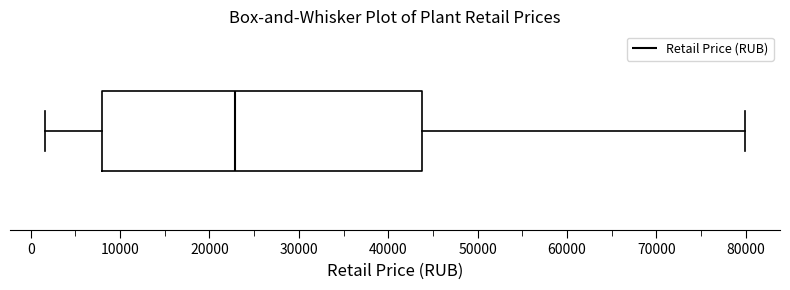

Transcribe this box plot: give where the median line is, the range the box spans, and where the two whiskers end, as read against the x-axis. The values are not printed on the chart, so give them approximately, as read against the axis.

median 23000, box 8000 to 44000, whiskers 2000 to 80000